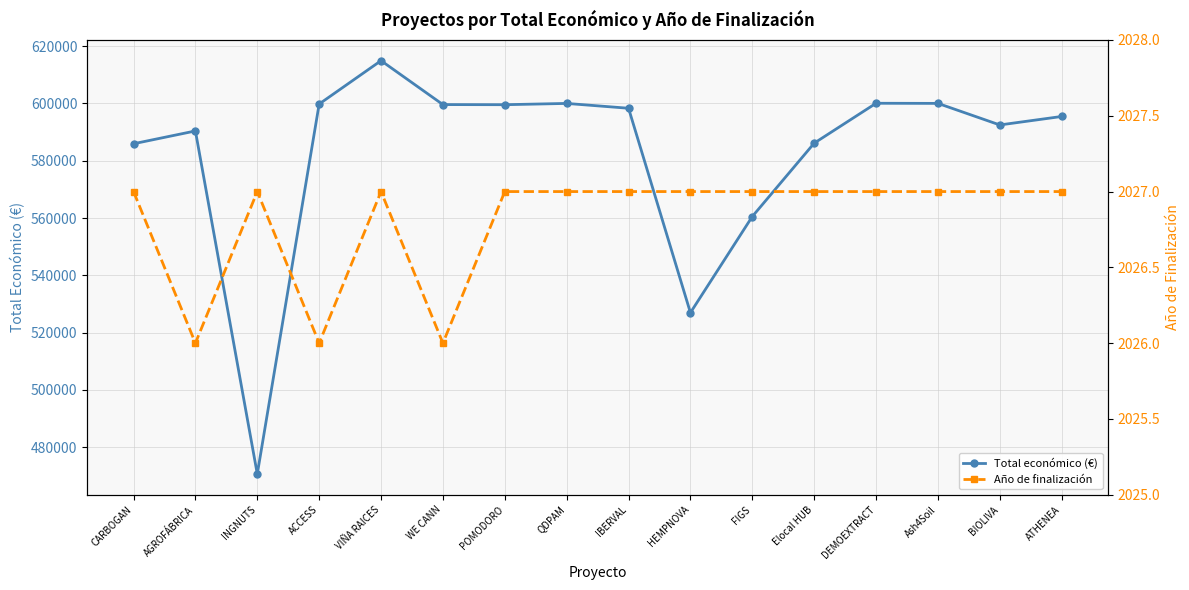

Which series has the largest total across all categories?

Total económico (€)